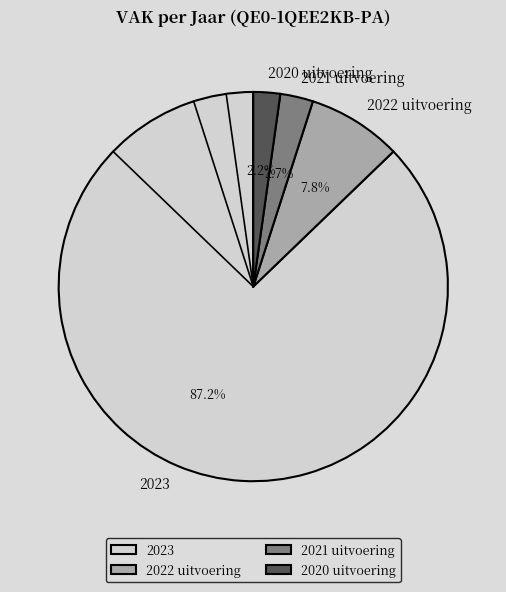

What is the ratio of the value at 2020 uitvoering to the value at 2021 uitvoering?

0.8